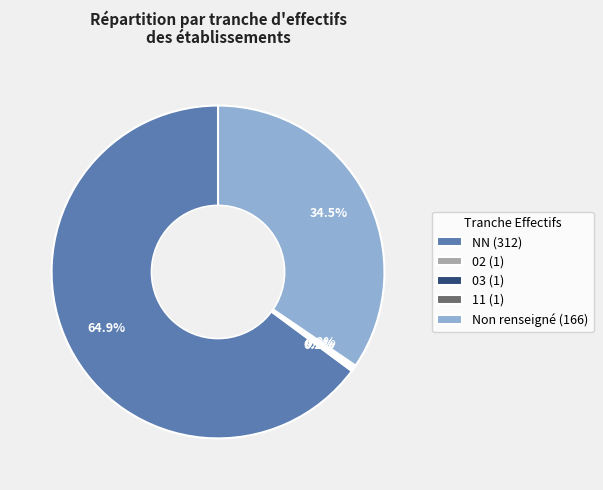

What is the largest slice in the pie chart?

NN (312)